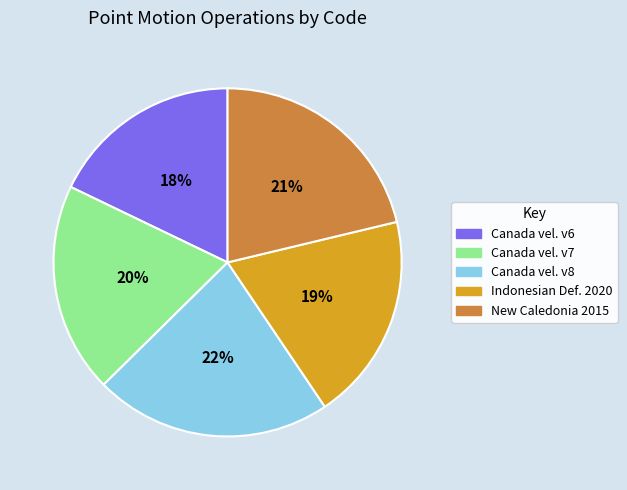

Is the sum of Canada vel. v6 and Indonesian Def. 2020 greater than half?

No